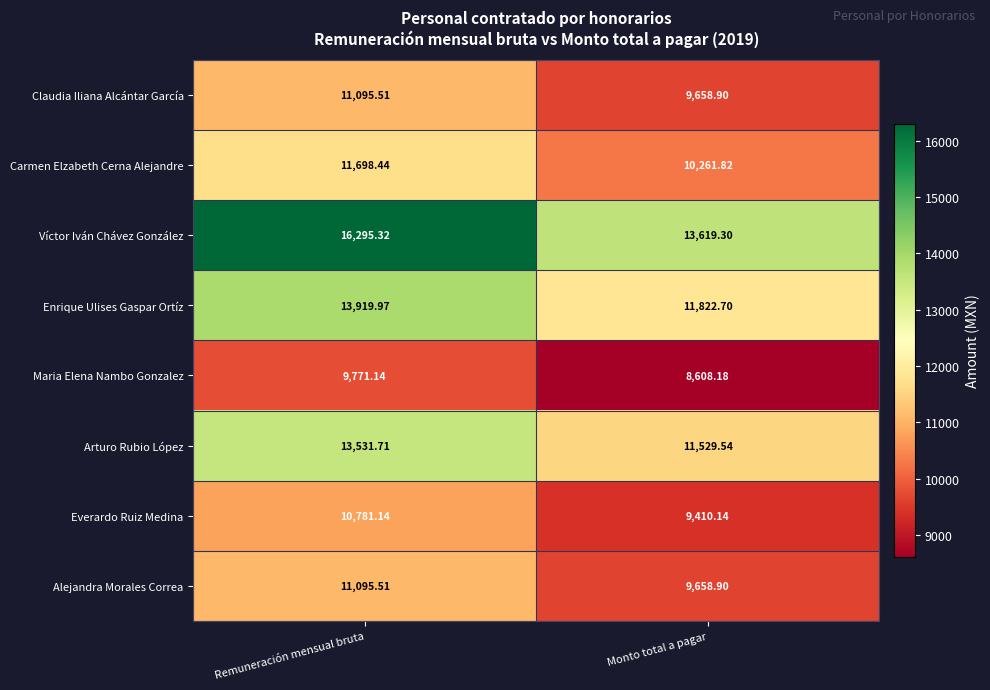

Which series has the widest spread of values?

Víctor Iván Chávez González